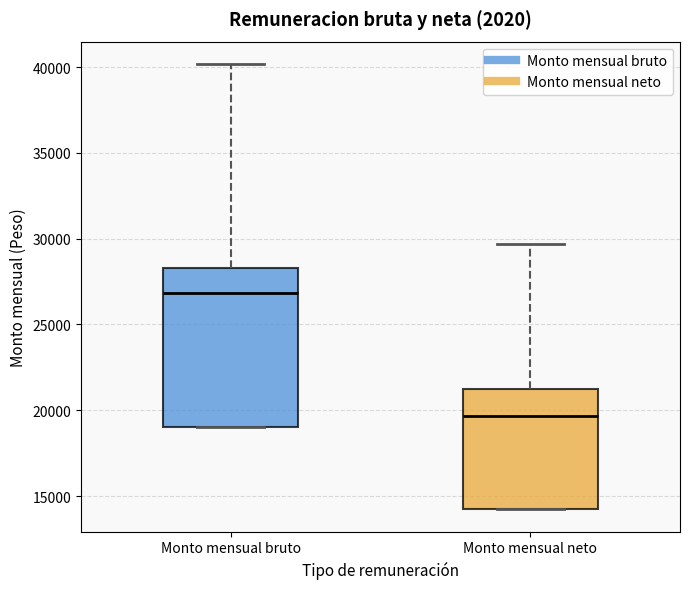

Reading left to right, read every box against the y-axis: the position of its median line, the range the box covers, and the ends of its whiskers. The values are not printed on the chart, so give them approximately, as read against the axis.

Monto mensual bruto: median 27000, box 19000 to 28500, whiskers 19000 to 40000
Monto mensual neto: median 19500, box 14000 to 21000, whiskers 14000 to 29500